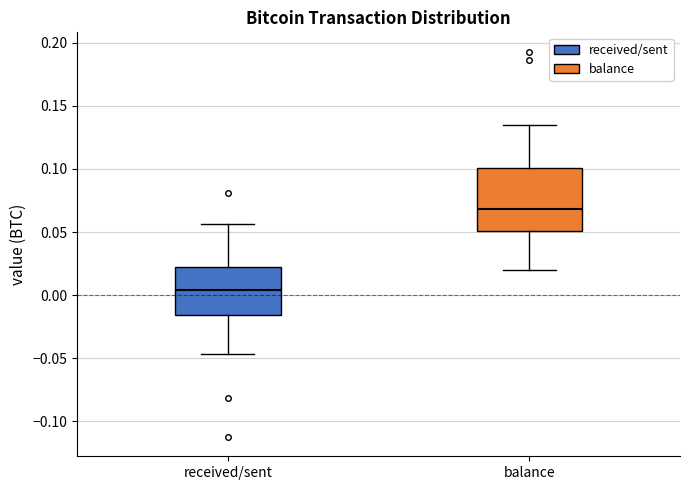

Where does the lower whisker of the box for received/sent end on the y-axis? The values are not printed on the chart, so give them approximately, as read against the axis.

-0.045